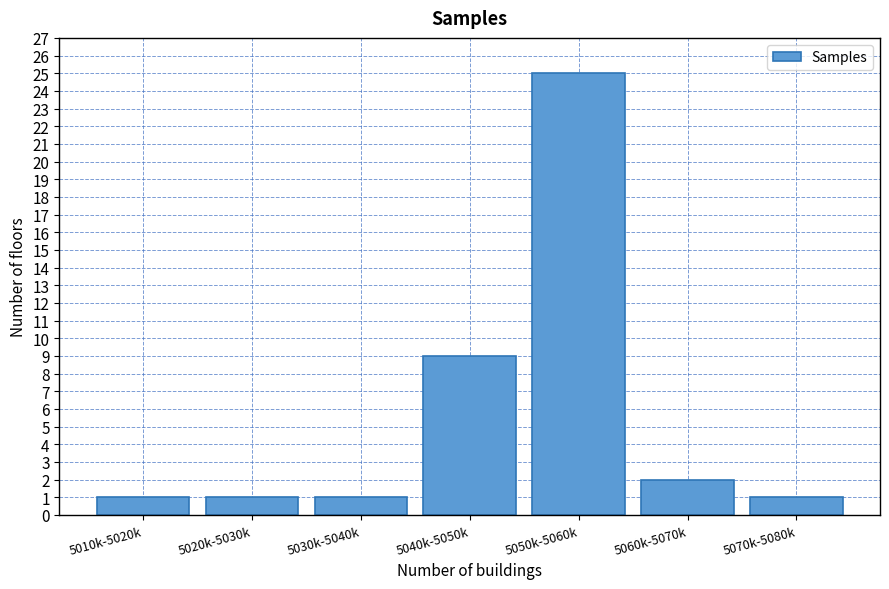

Reading left to right, transcribe all the data shown in this chart.

1	1	1	9	25	2	1